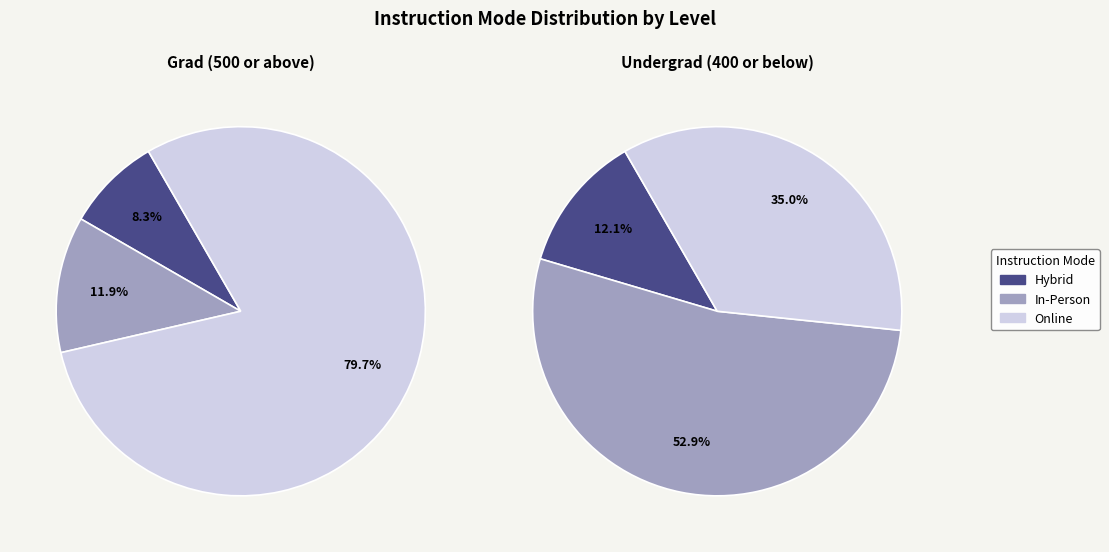

The Grad Summer 2024 slice represents 1% of the pie. True or false?

False